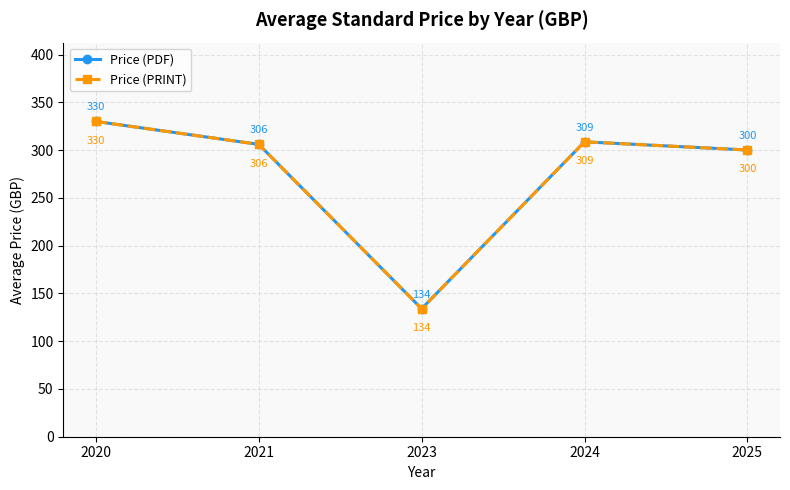

True or false: Price (PRINT) and Price (PDF) intersect in this chart.

False